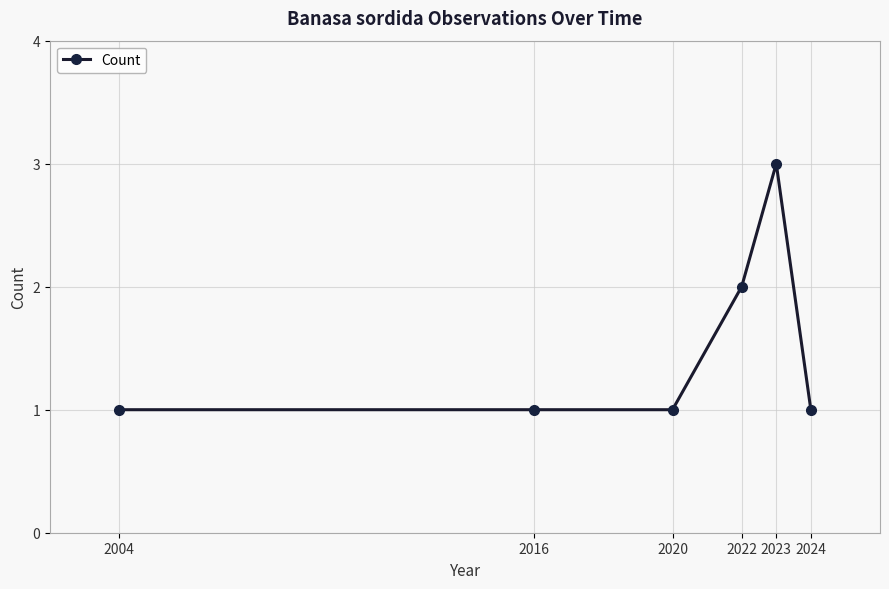

What value does the data have at 2004?

1